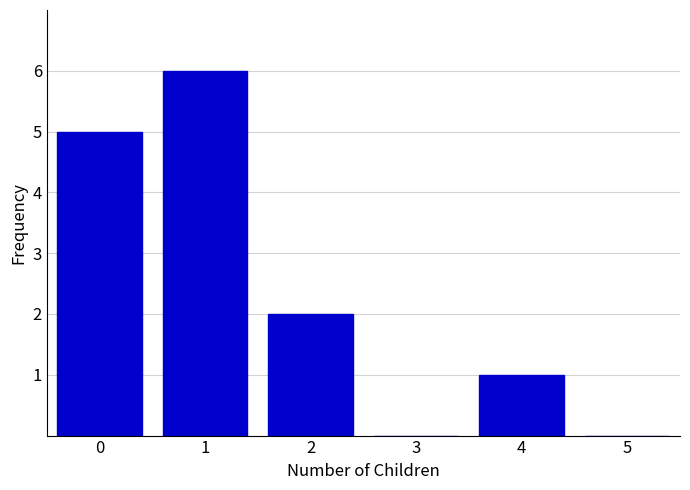

Reading left to right, what are all the values shown in this chart?

0=5	1=6	2=2	3=0	4=1	5=0